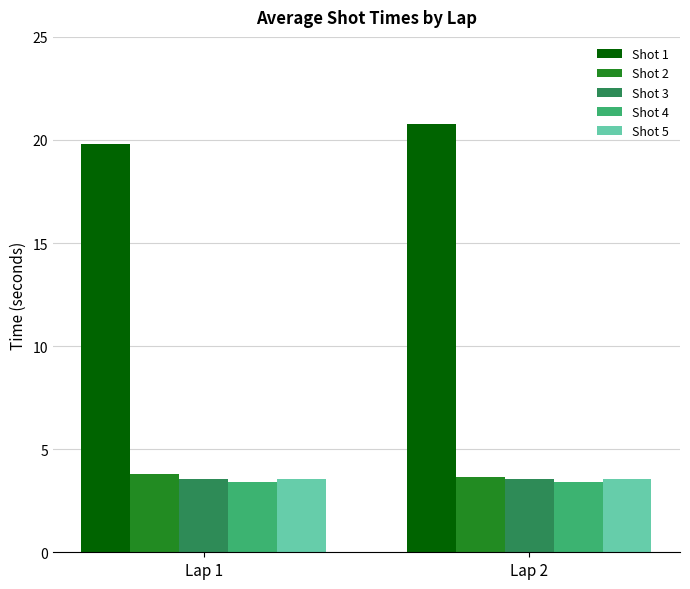

What is the value of the Shot 4 bar at the 1st from the left?

3.4